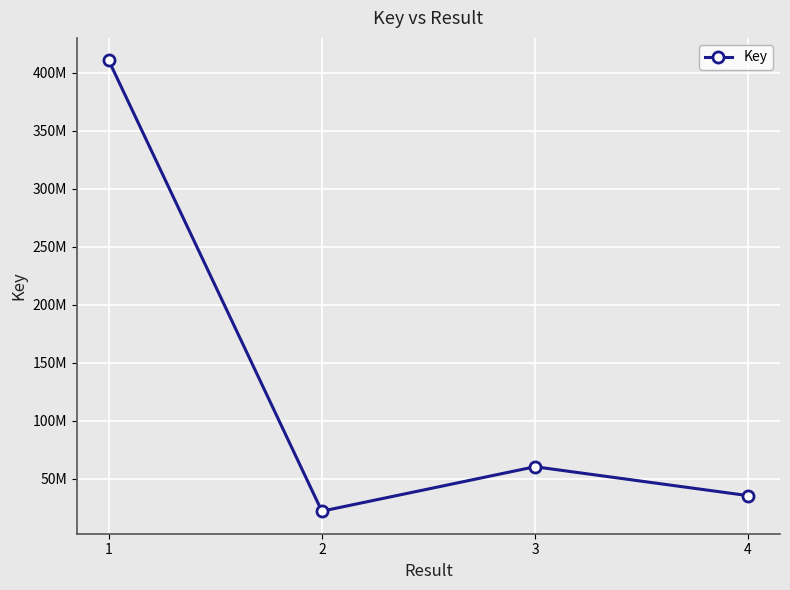

List the labels in order of value, largest first.

1, 3, 4, 2